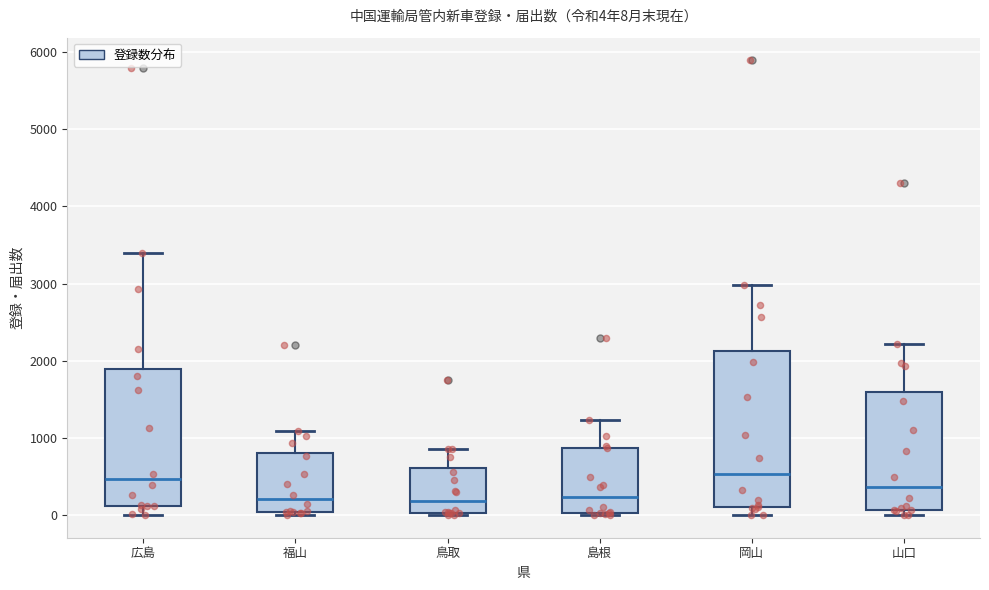

Comparing the boxes themselves (not the whiskers), which one is the tallest?

岡山